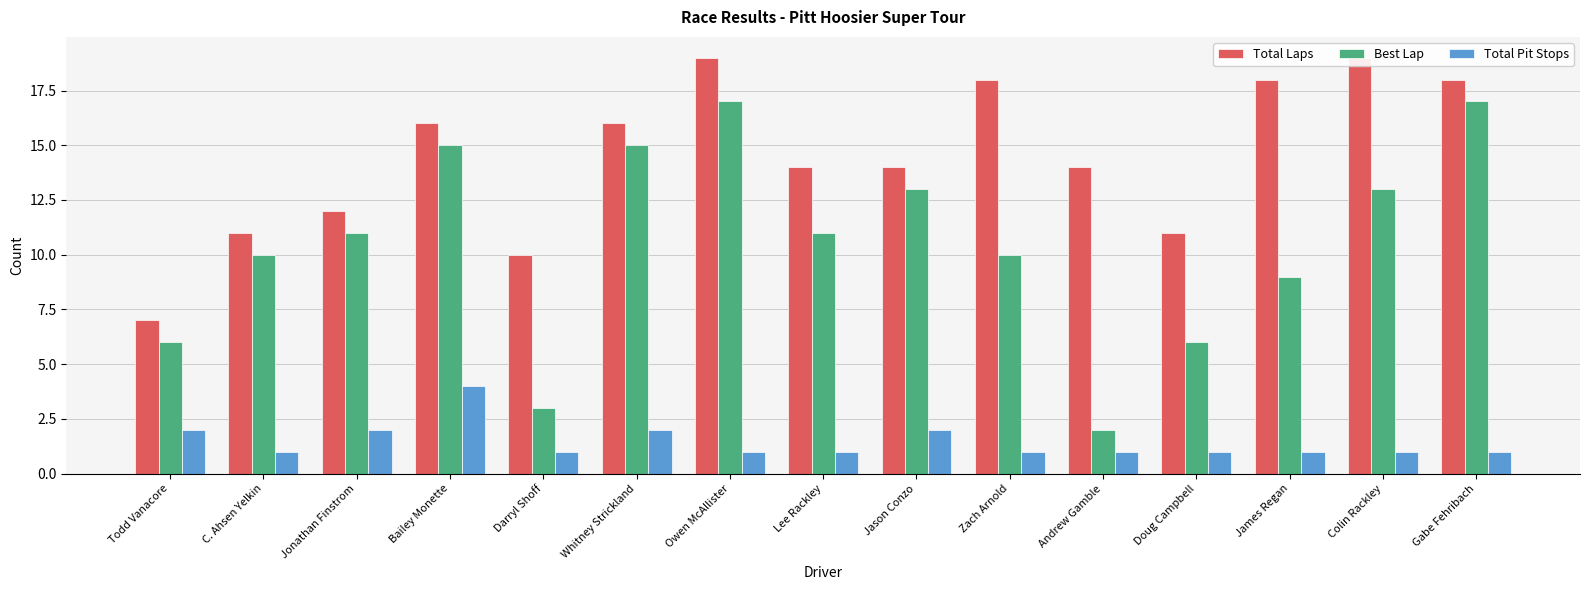

Between Todd Vanacore and Whitney Strickland, which is larger?

Whitney Strickland